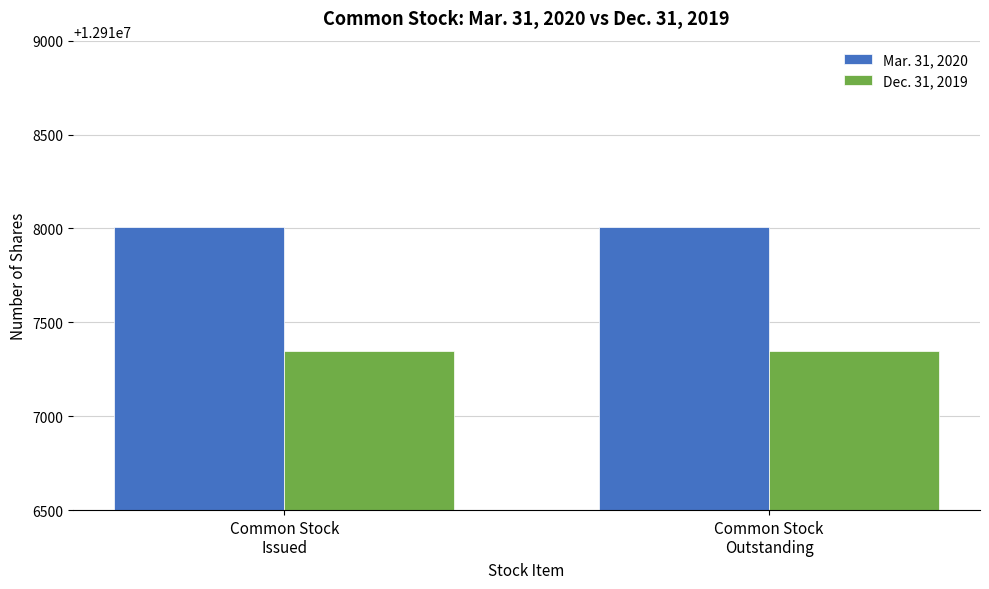

What is the spread (max minus min) of values at Common Stock
Outstanding?

658